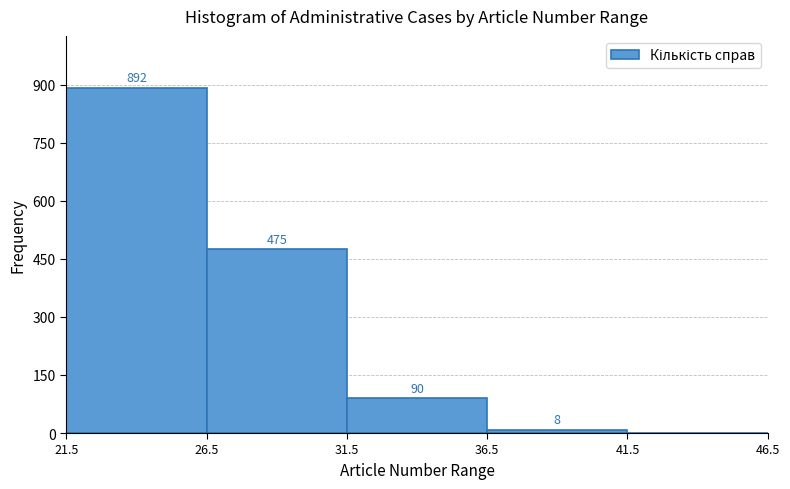

Which range on the x-axis has the tallest bar?

21.5 to 26.5